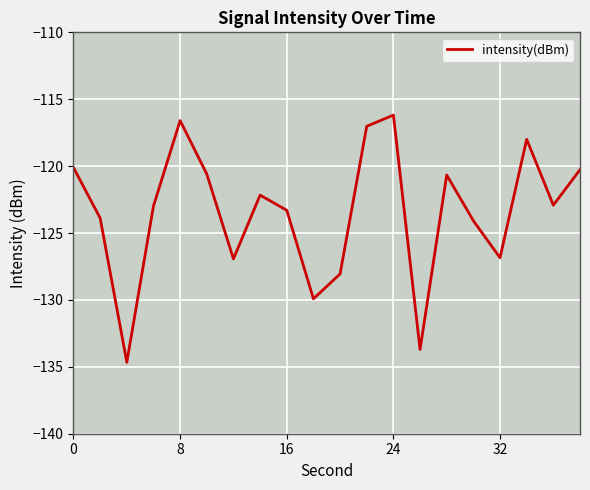

How many lines are shown in the chart?

1